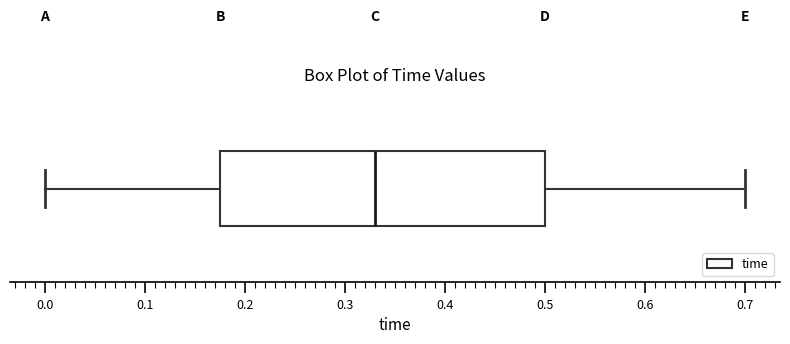

Where does the left whisker of the box end on the x-axis? The values are not printed on the chart, so give them approximately, as read against the axis.

0.00